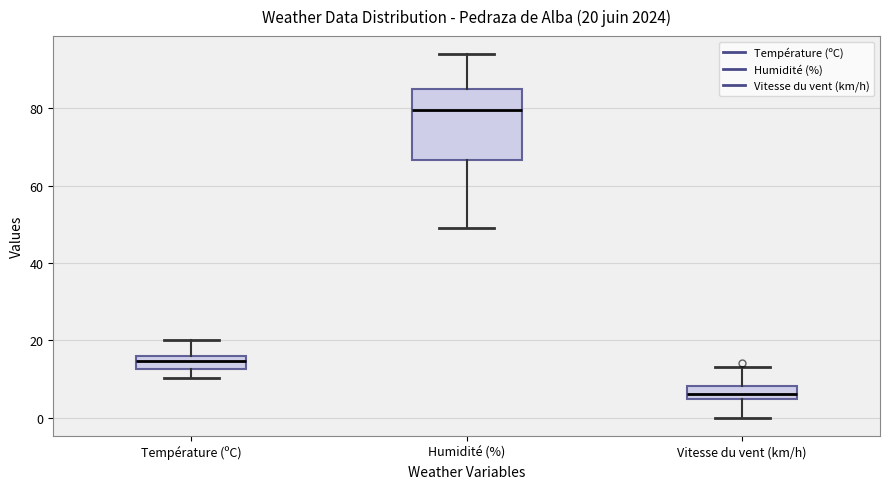

Which box is the tallest, from its lower edge to its upper edge?

Humidité (%)